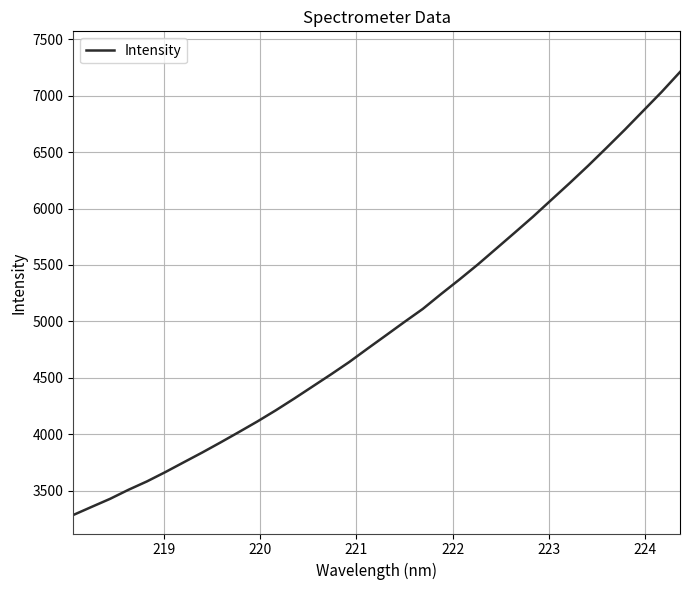

What is the difference between the maximum and minimum values?

3927.5